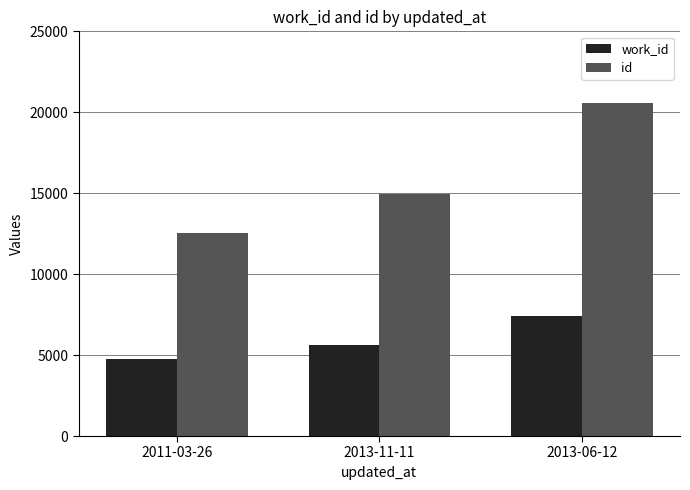

What is the minimum value shown in the chart?

4744